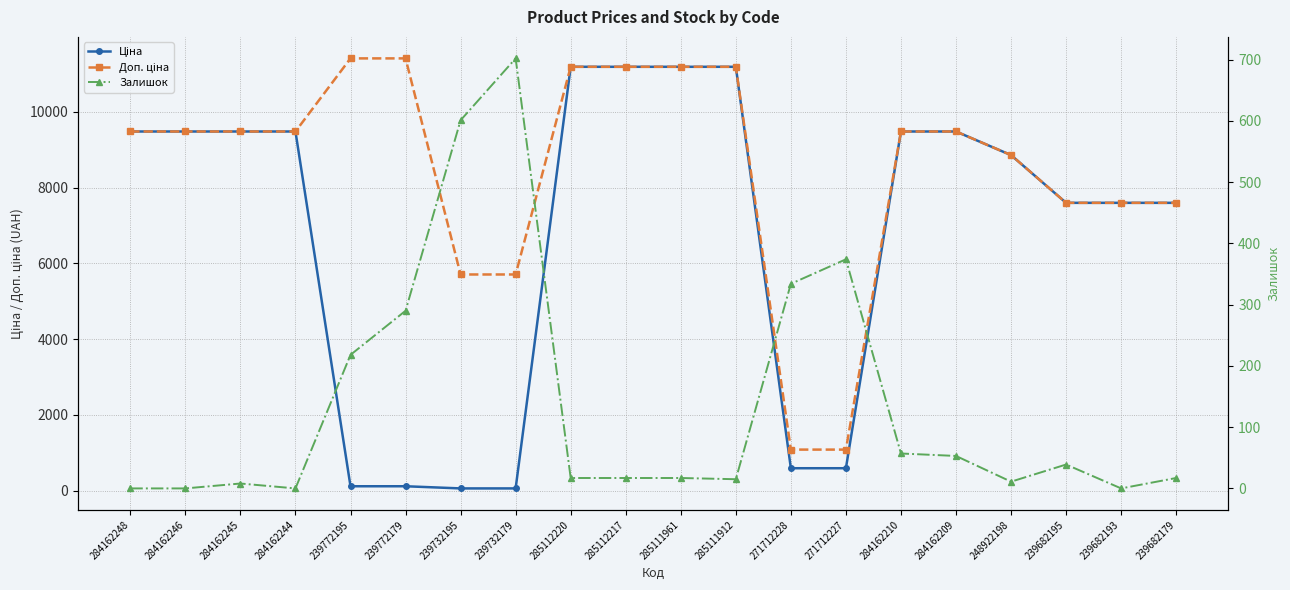

How many values in the Залишок series exceed 17?

9